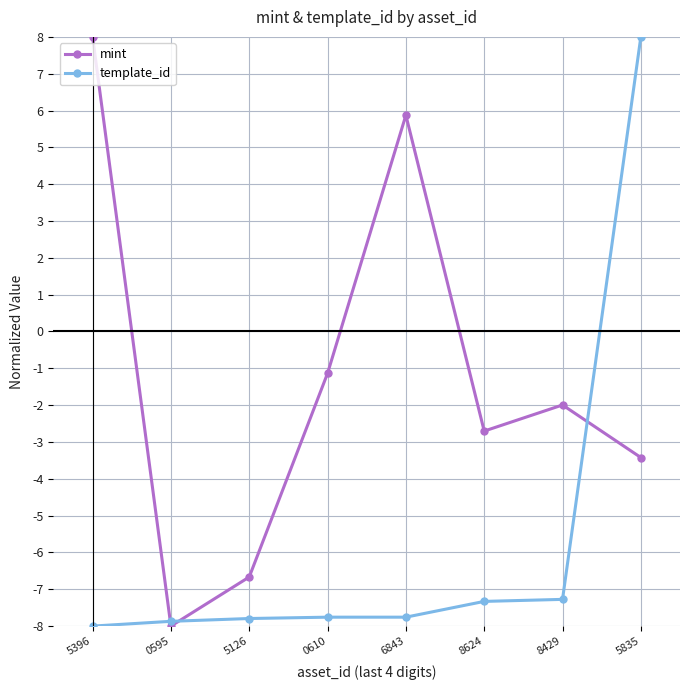

How many categories are shown in the chart?

8